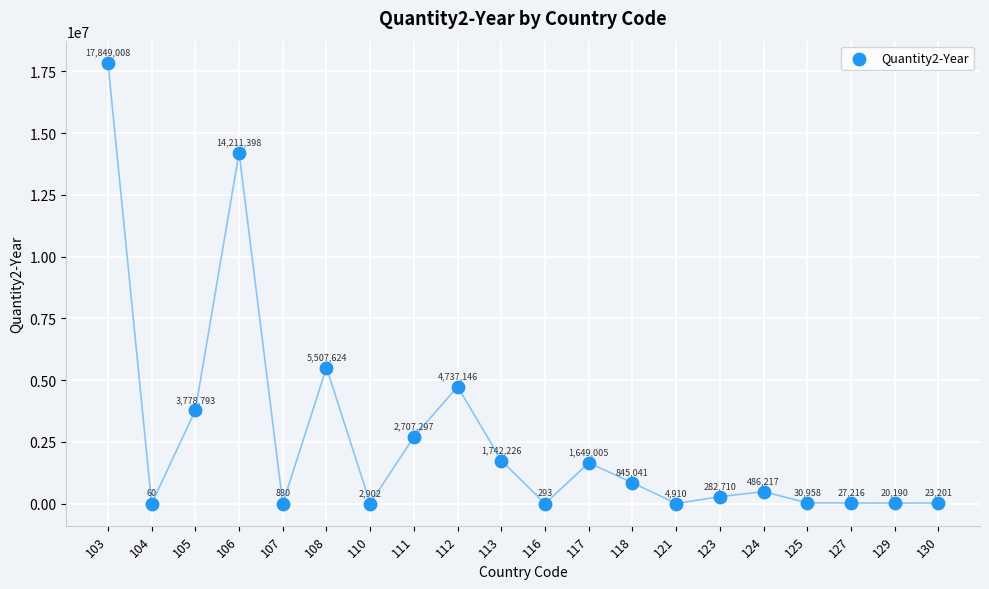

What is the range of Y values (max minus min)?

17848948